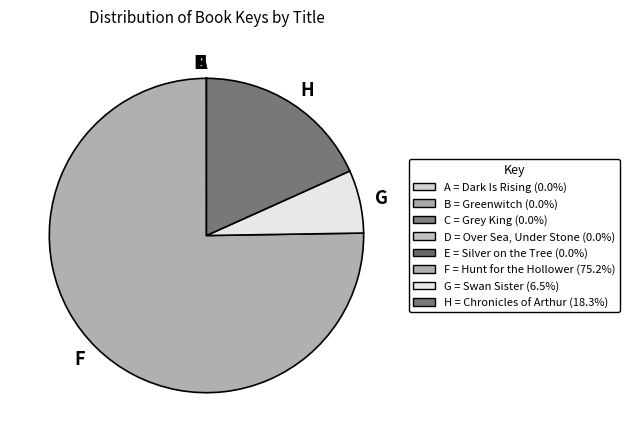

What is the largest slice in the pie chart?

F